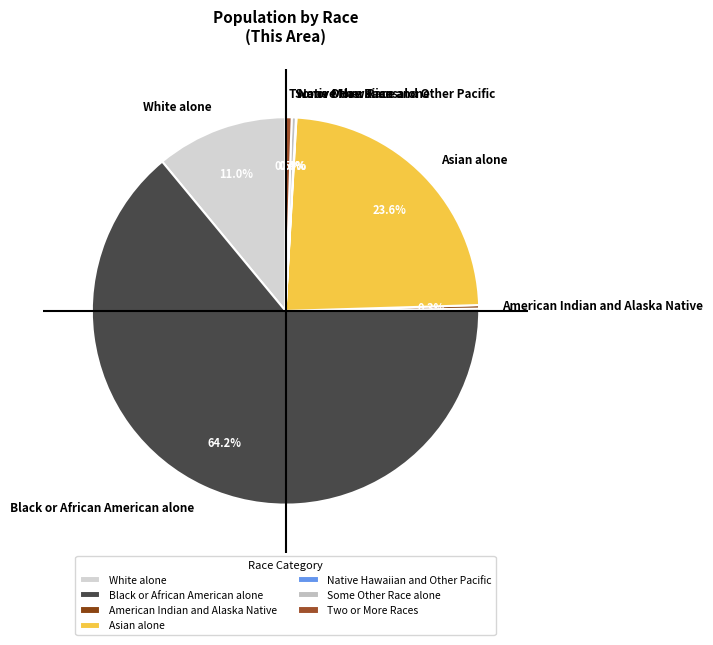

What percentage is NOT represented by American Indian and Alaska Native?

99.7%